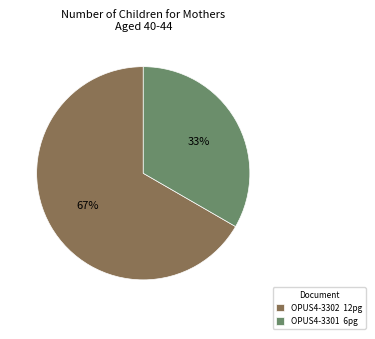

Which has a higher value, OPUS4-3302 12pg or OPUS4-3301 6pg?

OPUS4-3302 12pg